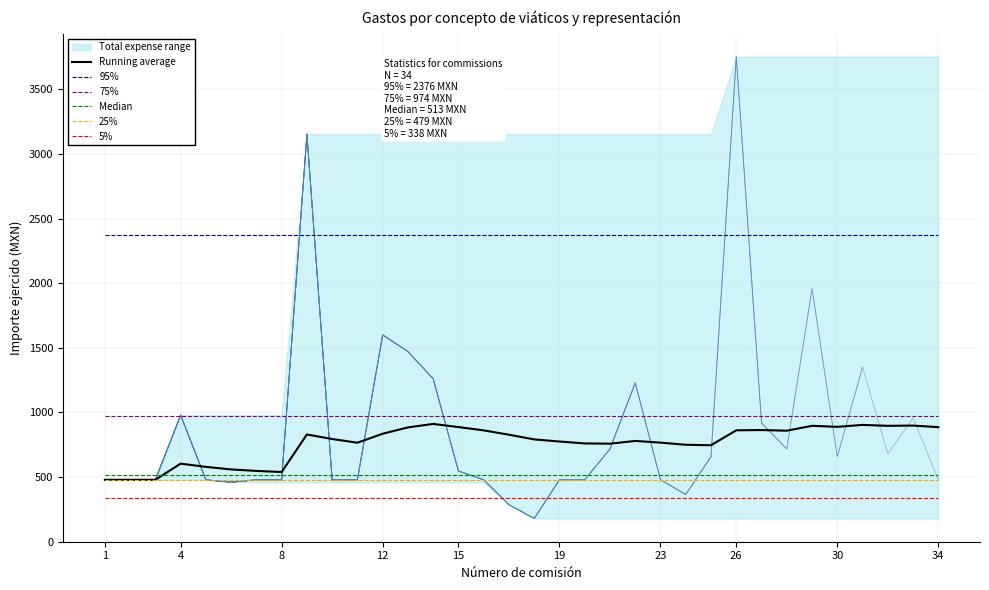

True or false: 25% and 95% cross at least once.

False